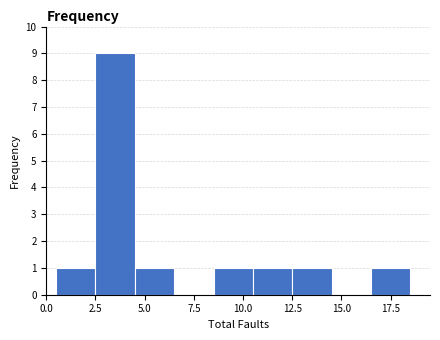

Which range on the x-axis has the tallest bar?

2.5 to 4.5